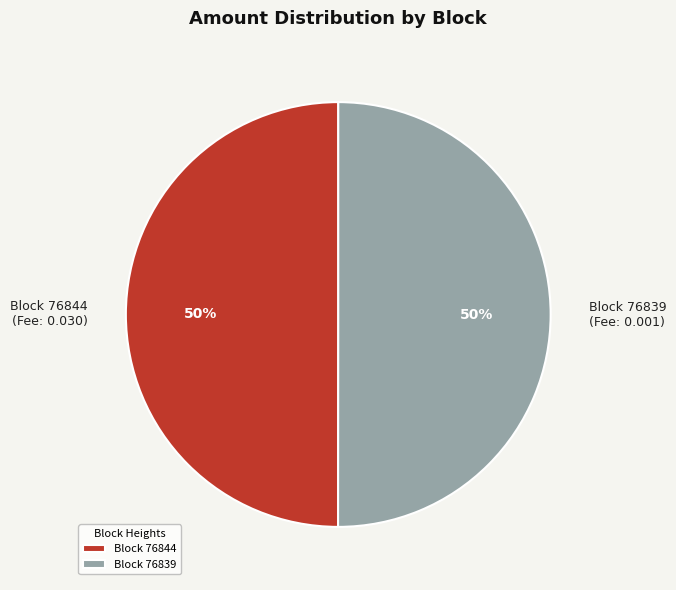

True or false: Block 76839 accounts for 50% of the total.

True